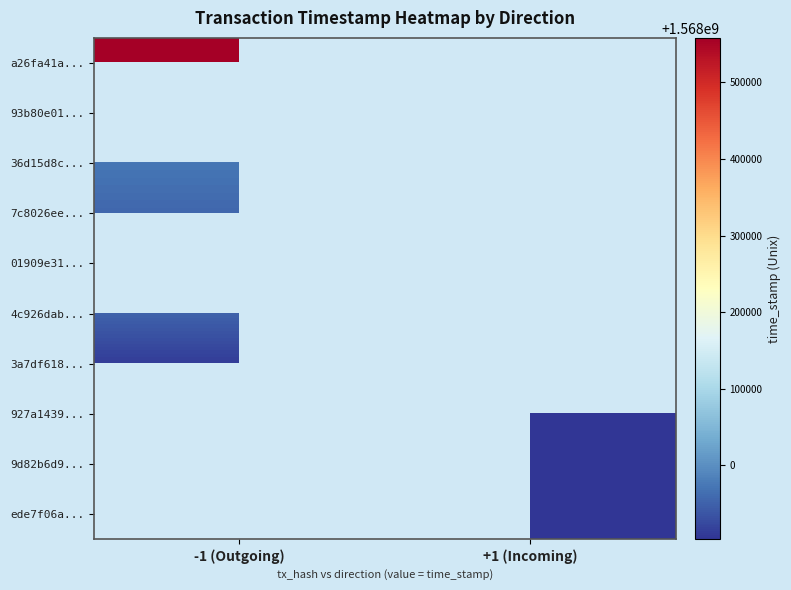

At which category does the chart reach its minimum across all series?

+1 (Incoming)